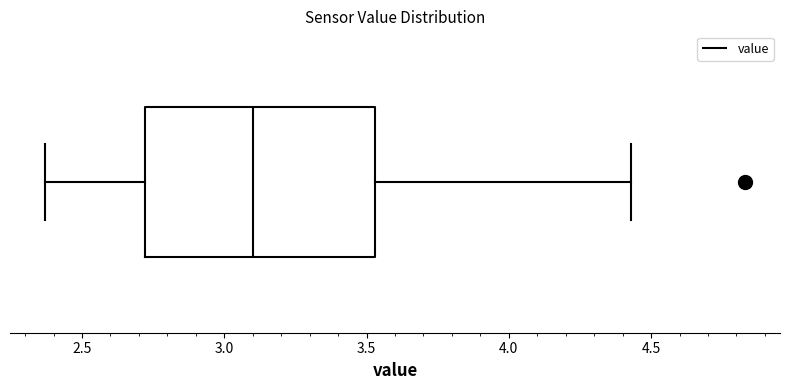

Transcribe this box plot: give where the median line is, the range the box spans, and where the two whiskers end, as read against the x-axis. The values are not printed on the chart, so give them approximately, as read against the axis.

median 3.10, box 2.70 to 3.55, whiskers 2.35 to 4.45